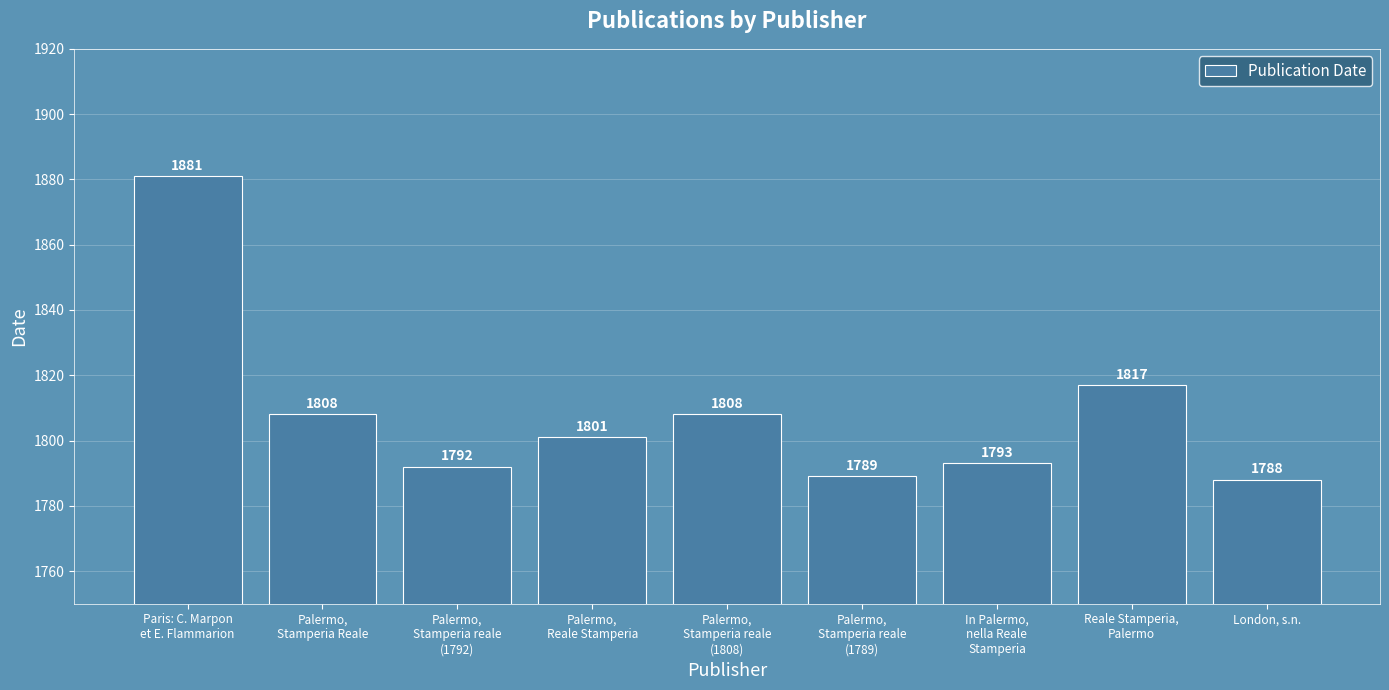

The chart shows a value of 789 at Palermo,
Stamperia reale
(1808). True or false?

False